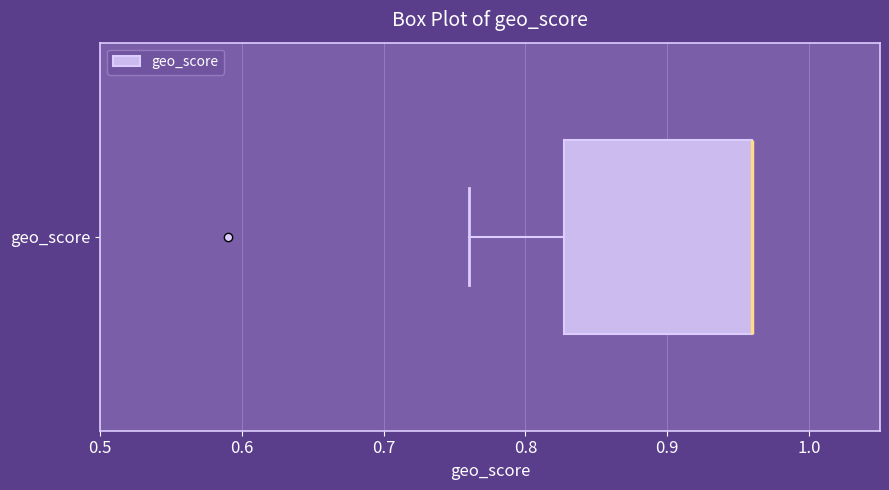

Read this box plot against the x-axis: the position of the median line, the range covered by the box, and the ends of both whiskers. The values are not printed on the chart, so give them approximately, as read against the axis.

median 0.96 (drawn on the box's right edge), box 0.83 to 0.96, whiskers 0.76 to 0.96